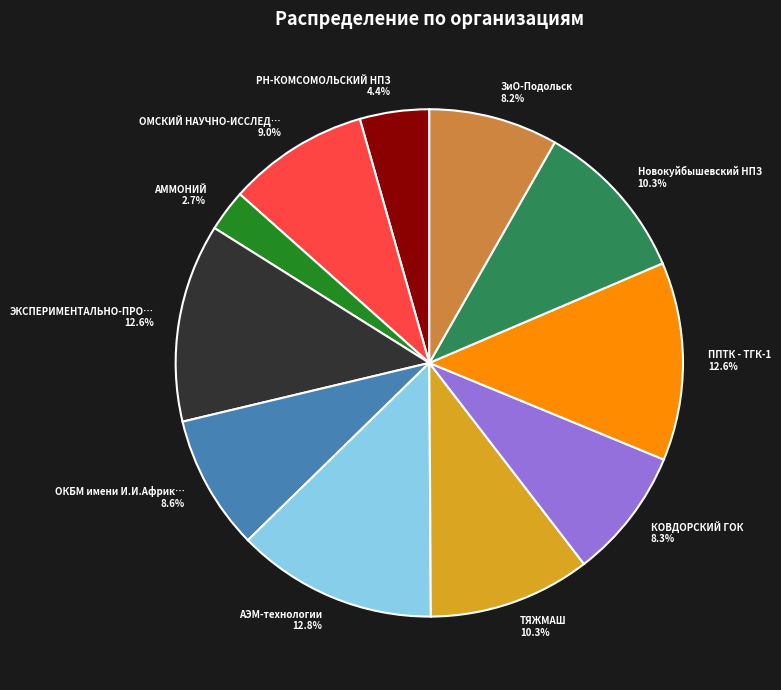

What is the smallest slice in the pie chart?

АММОНИЙ